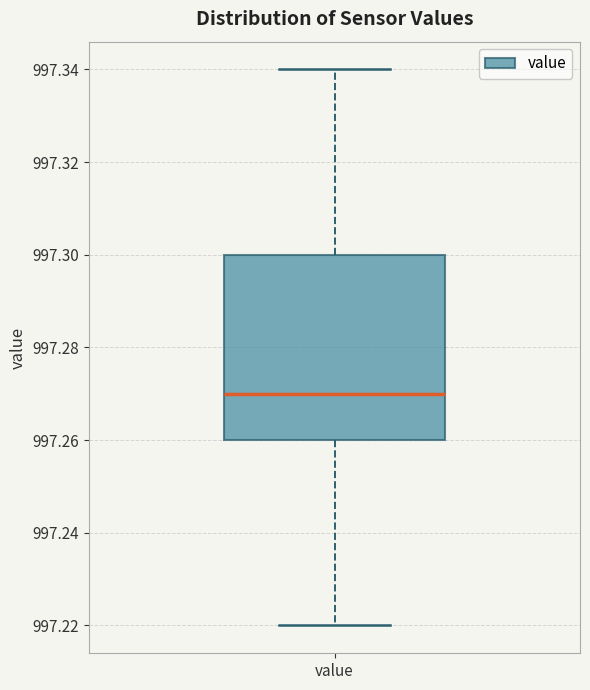

Where does the median line of the box for value sit on the y-axis? The values are not printed on the chart, so give them approximately, as read against the axis.

997.27